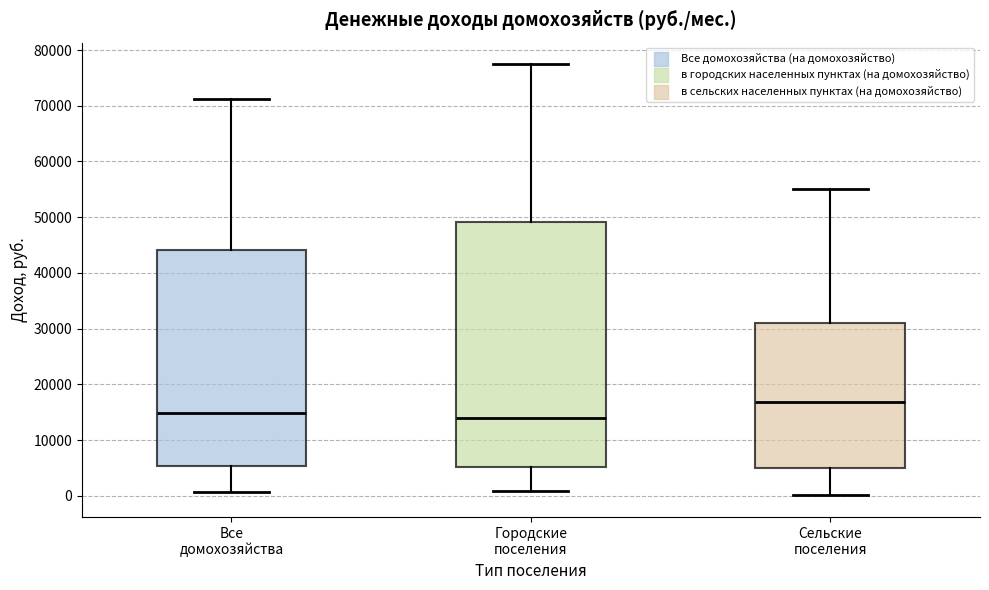

Which box is the tallest, from its lower edge to its upper edge?

Городские поселения